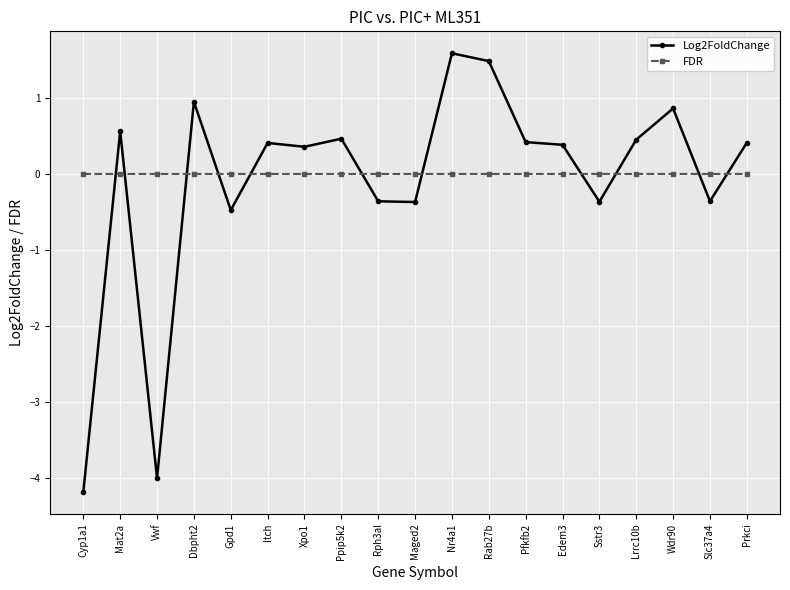

Which series changed the most between Xpo1 and Maged2?

Log2FoldChange